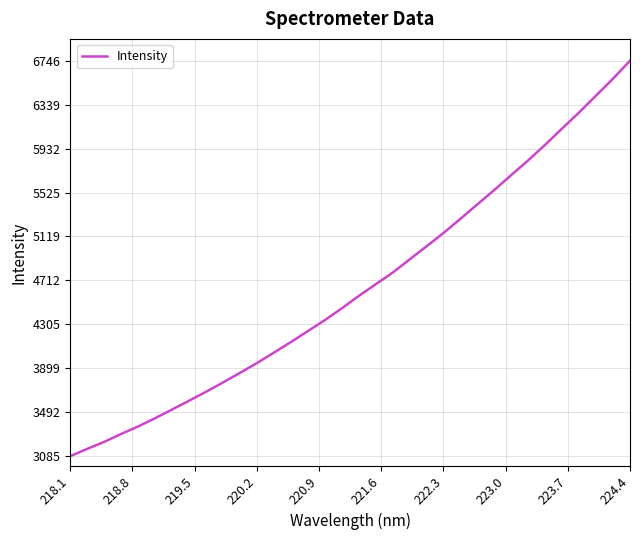

What is the maximum value shown in the chart?

6746.1